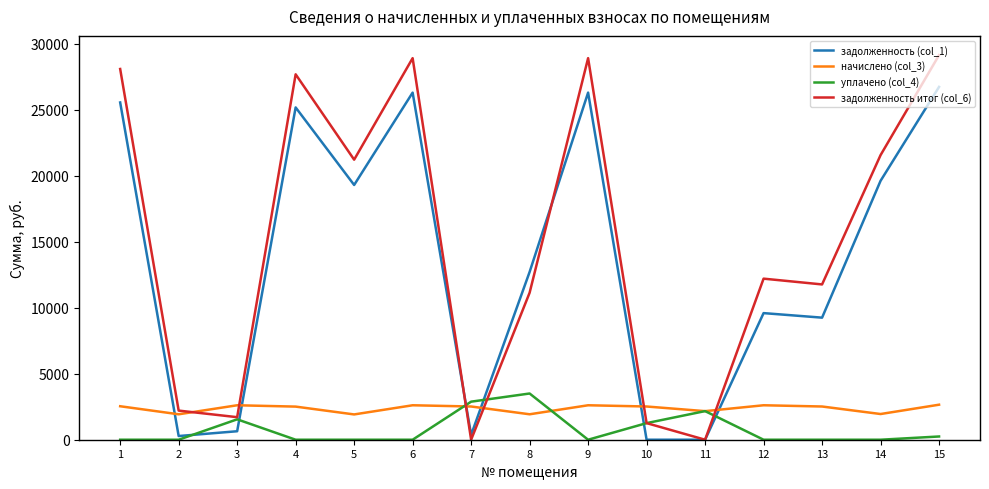

How many values in the задолженность итог (col_6) series are below 12196?

7